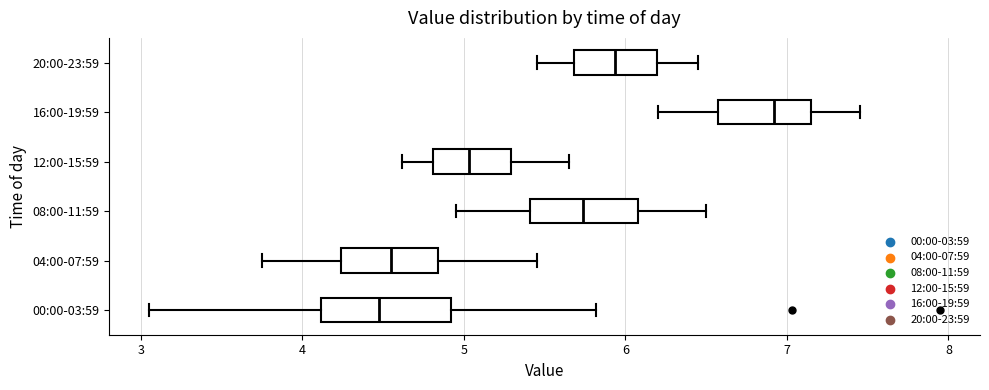

Where does the right whisker of the box for 00:00-03:59 end on the x-axis? The values are not printed on the chart, so give them approximately, as read against the axis.

5.8